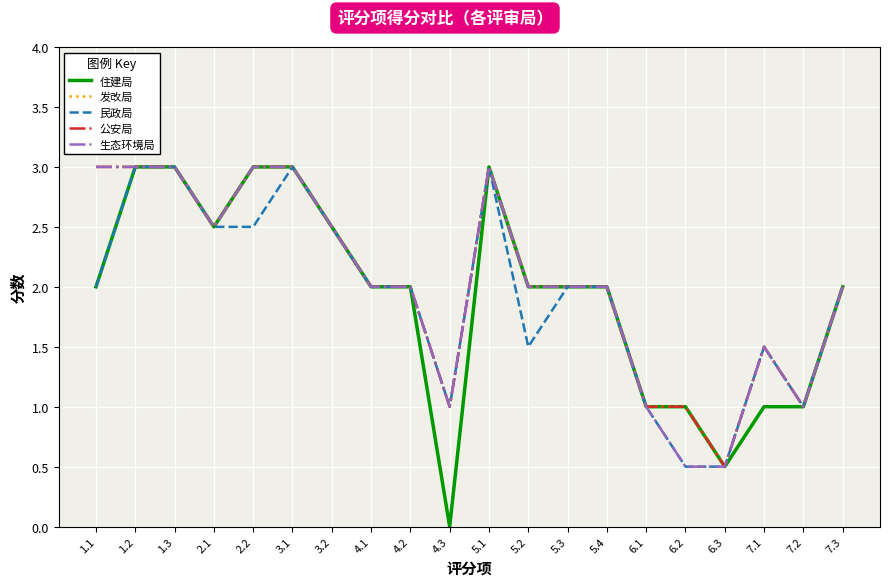

Does the chart display data point markers on the line(s)?

No